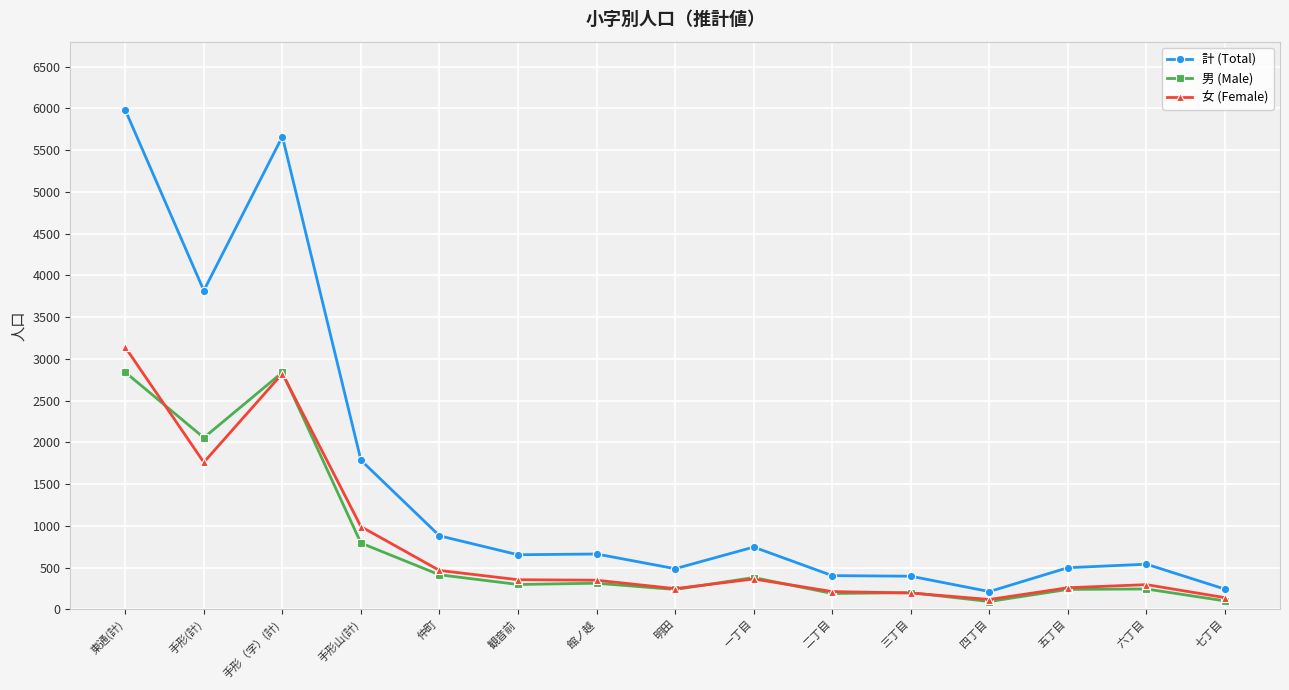

What is the sum of all 女 (Female) values?

11734